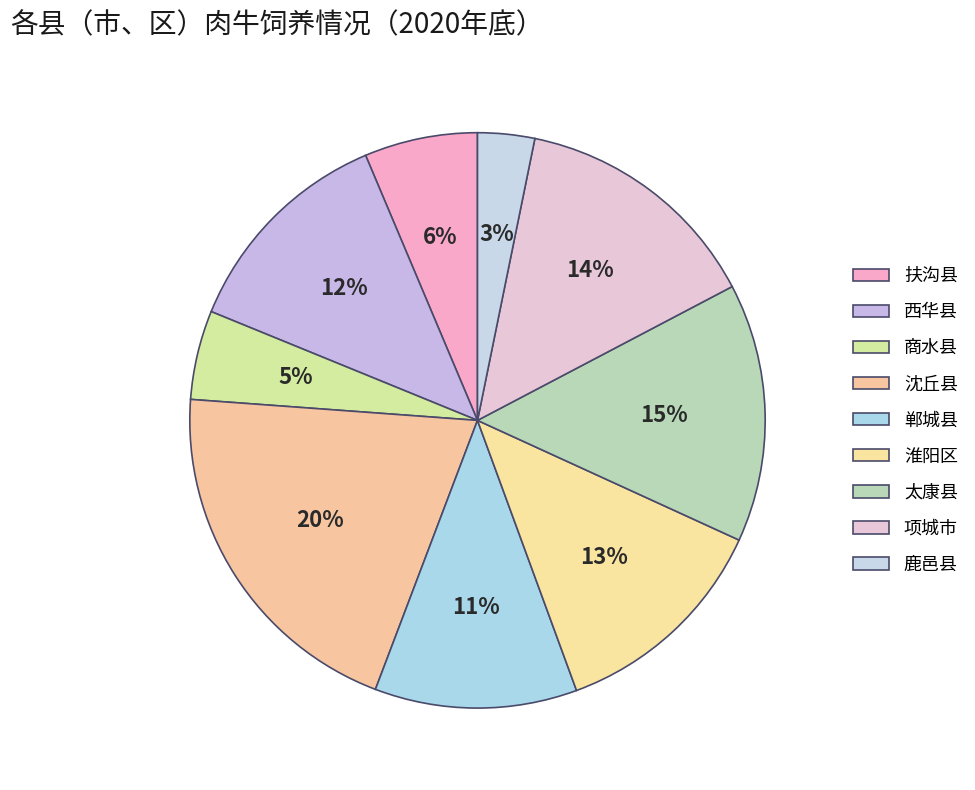

To the nearest percent, what is the average slice percentage?

11%